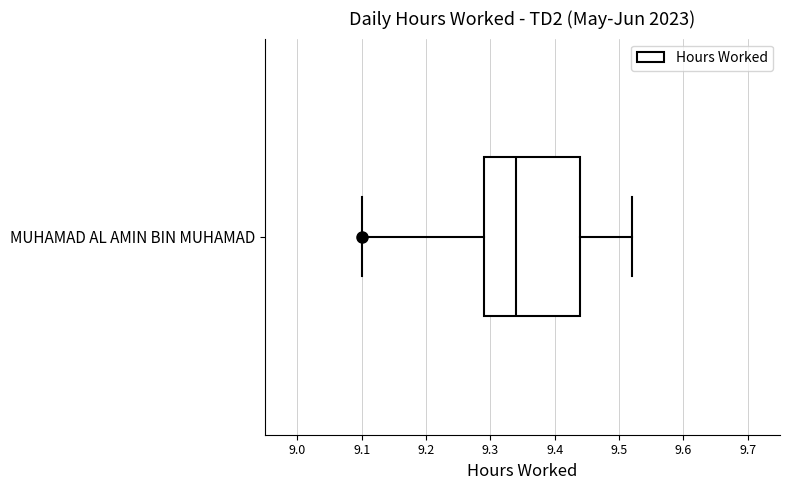

Read this box plot against the x-axis: the position of the median line, the range covered by the box, and the ends of both whiskers. The values are not printed on the chart, so give them approximately, as read against the axis.

median 9.34, box 9.29 to 9.44, whiskers 9.10 to 9.52